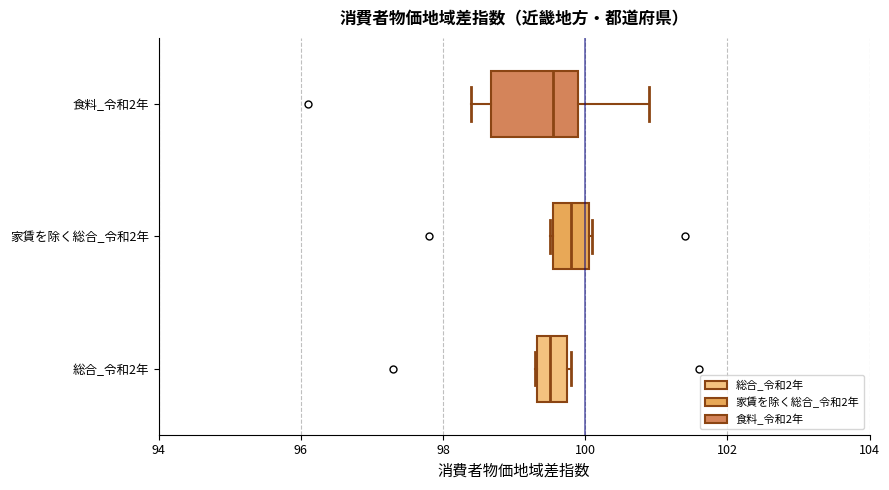

Reading bottom to top, transcribe this box plot: for each box, give where its median line is, the range the box spans, and where its two whiskers end, as read against the x-axis. The values are not printed on the chart, so give them approximately, as read against the axis.

総合_令和2年: median 99.6, box 99.4 to 99.8, whiskers 99.4 to 99.8
家賃を除く総合_令和2年: median 99.8, box 99.6 to 100.0, whiskers 99.6 to 100.2
食料_令和2年: median 99.6, box 98.6 to 100.0, whiskers 98.4 to 101.0